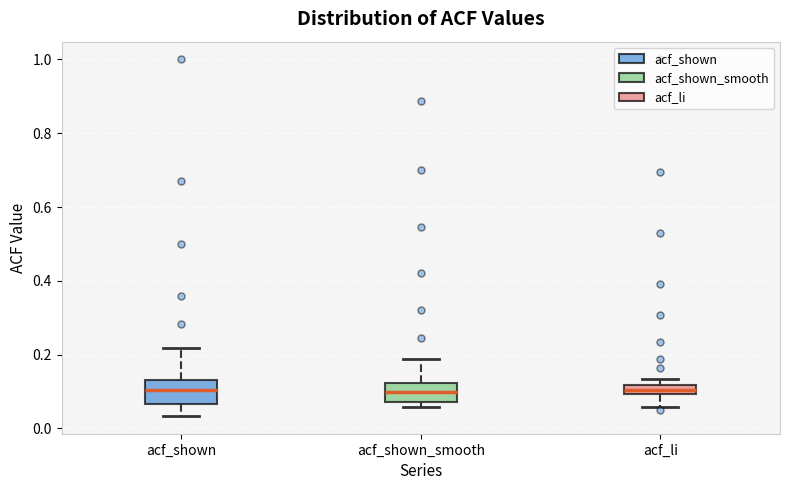

Where does the upper whisker of the box for acf_shown end on the y-axis? The values are not printed on the chart, so give them approximately, as read against the axis.

0.22